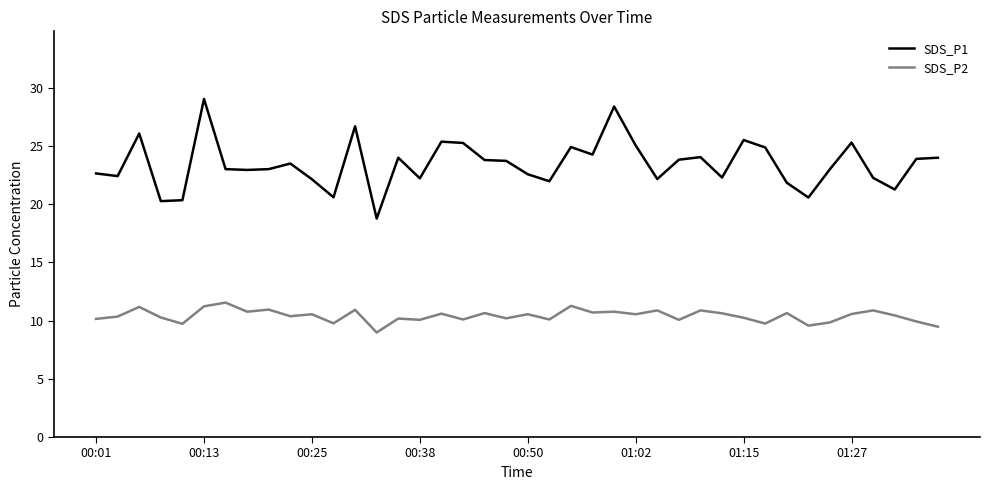

True or false: SDS_P1 and SDS_P2 cross at least once.

False